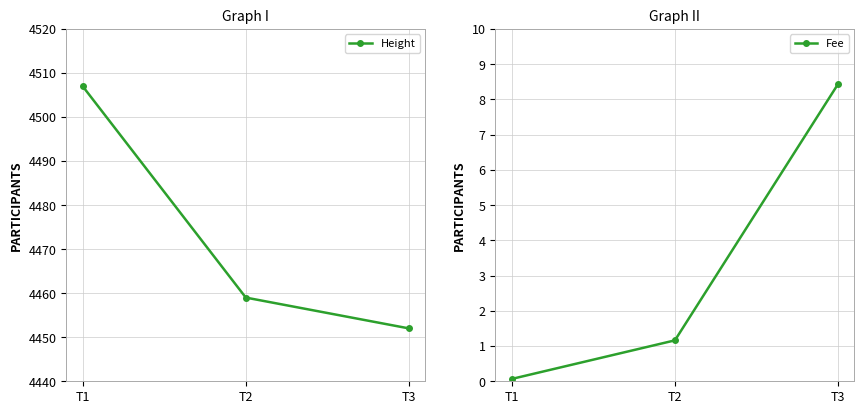

What is the spread (max minus min) of values at T3?

4443.6